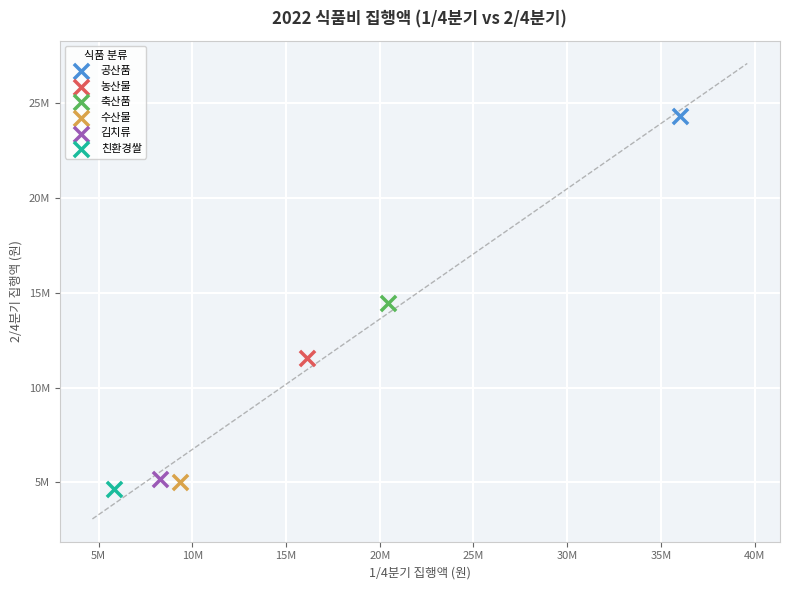

What are all the series names shown in the legend?

공산품, 농산물, 축산품, 수산물, 김치류, 친환경쌀